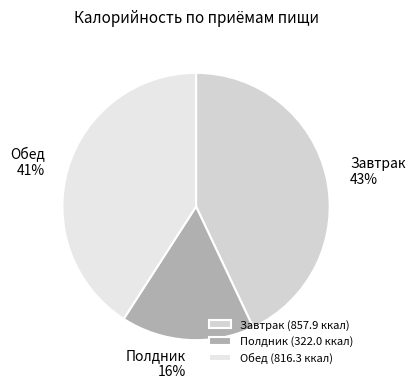

True or false: Полдник accounts for 30% of the total.

False